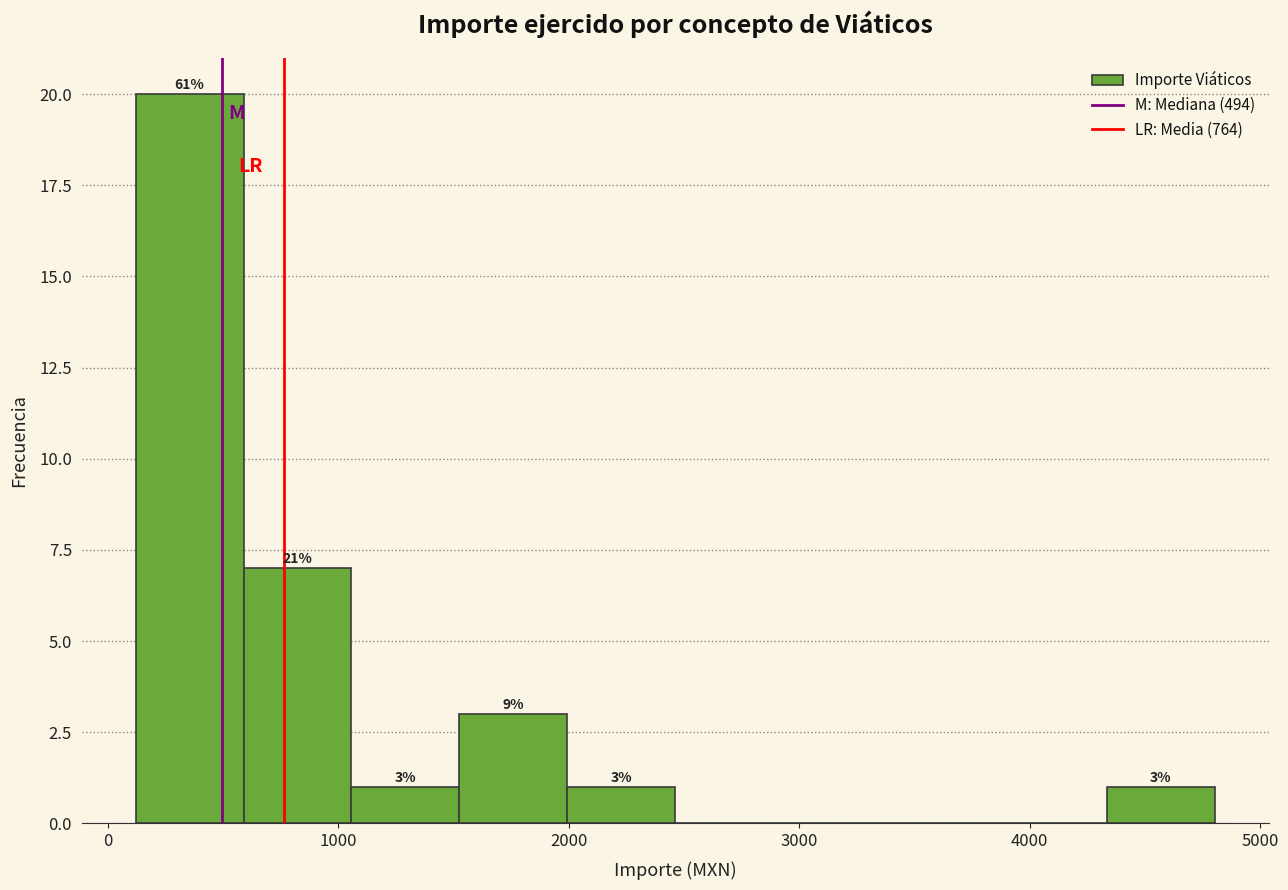

Which range on the x-axis has the tallest bar?

100 to 600